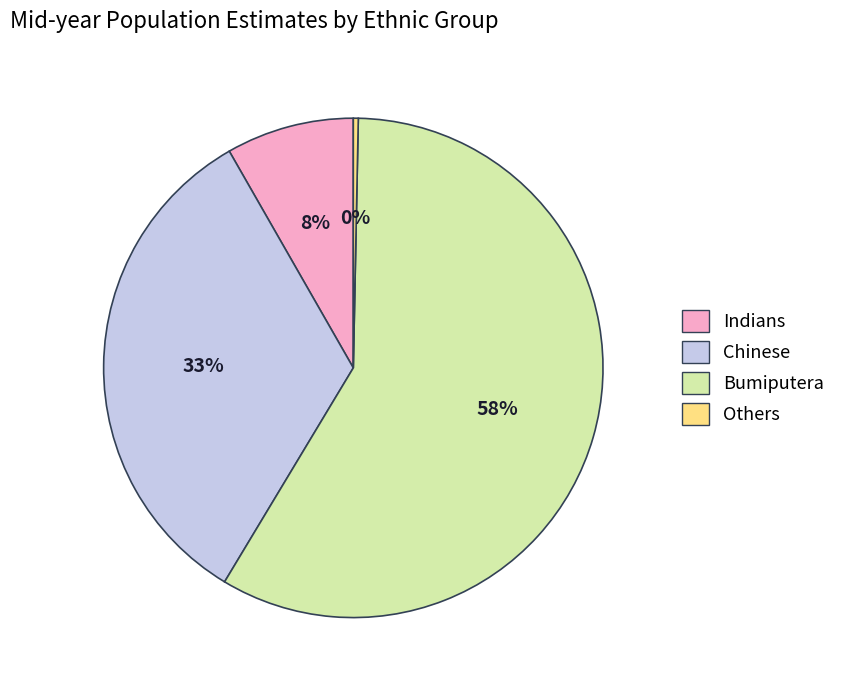

Does any single category account for the majority?

Yes